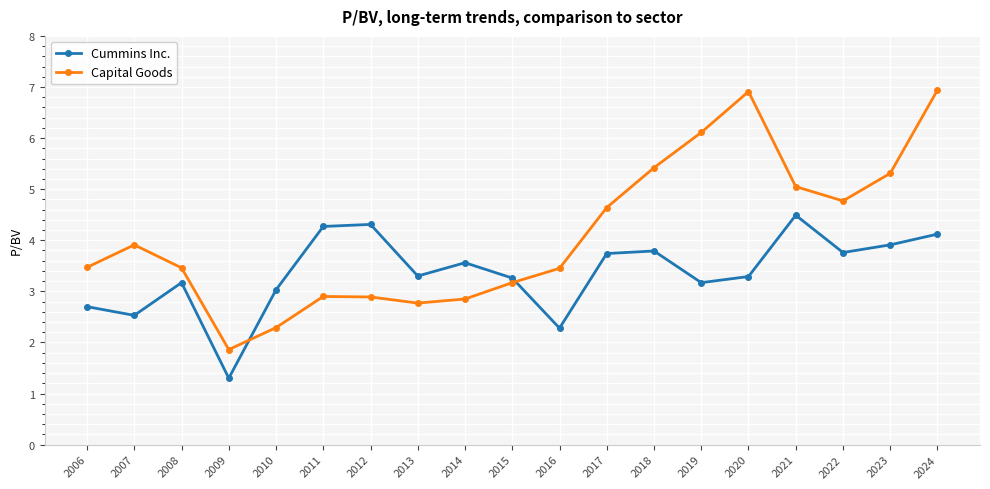

Read the Cummins Inc. value at 2021.

4.5